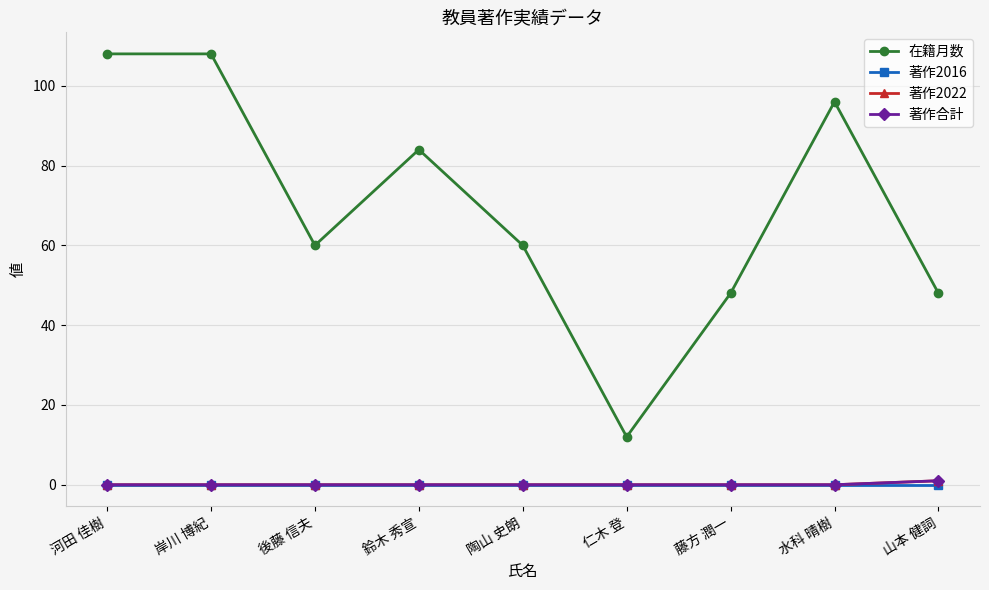

Which series has the largest range (max minus min)?

在籍月数